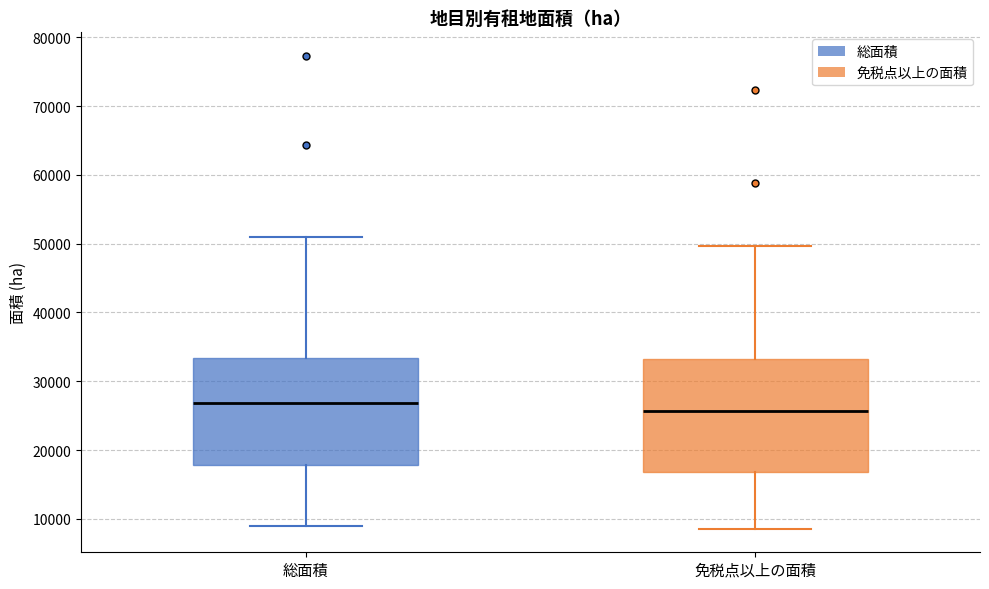

Reading left to right, read every box against the y-axis: the position of its median line, the range the box covers, and the ends of its whiskers. The values are not printed on the chart, so give them approximately, as read against the axis.

総面積: median 27000, box 18000 to 33000, whiskers 9000 to 51000
免税点以上の面積: median 26000, box 17000 to 33000, whiskers 9000 to 50000